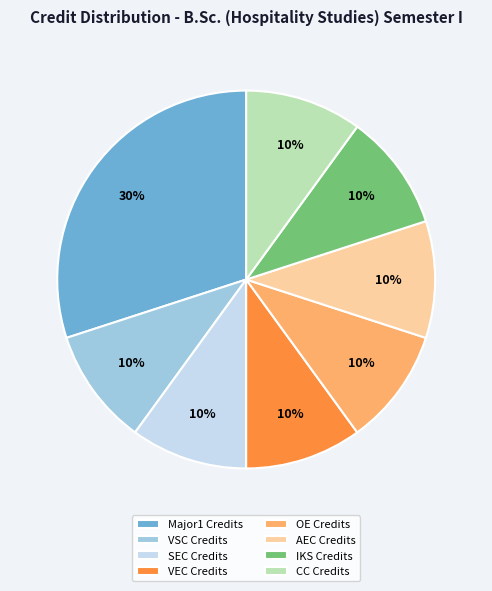

Is it true that Major1 Credits is 18% of the pie?

False